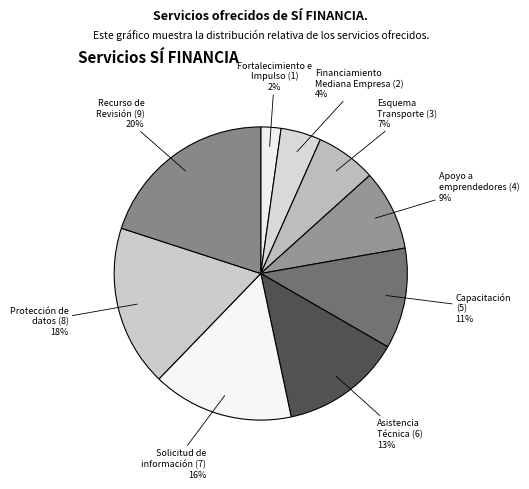

Which slice is the largest?

Recepción de Recurso de Revisión